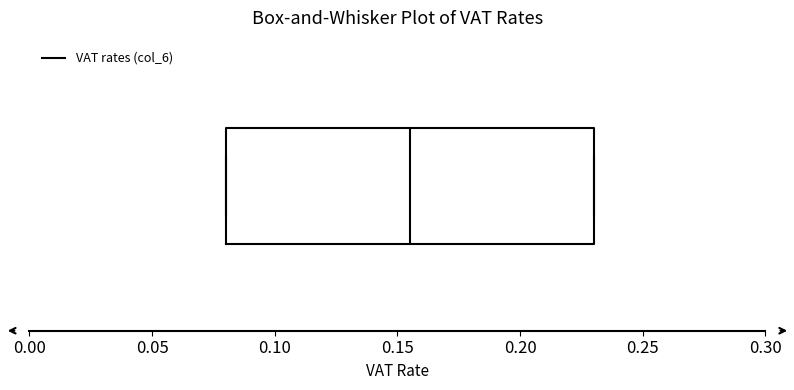

Where is the left edge of the box on the x-axis? The values are not printed on the chart, so give them approximately, as read against the axis.

0.080